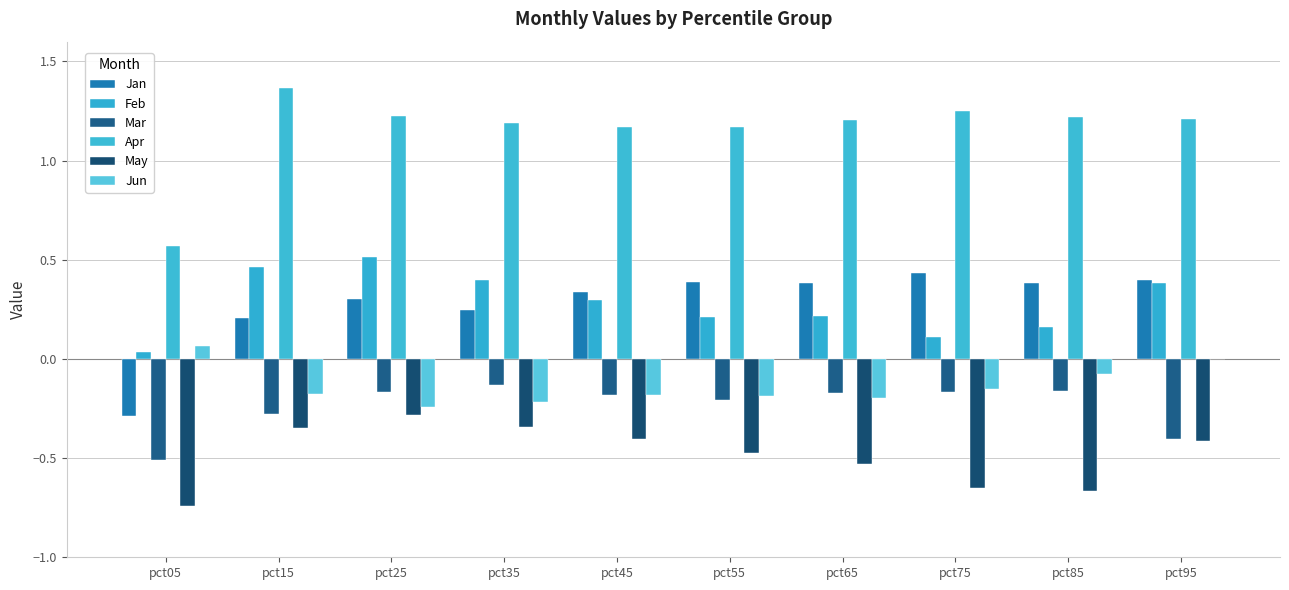

At how many categories does at least one series exceed 0?

10